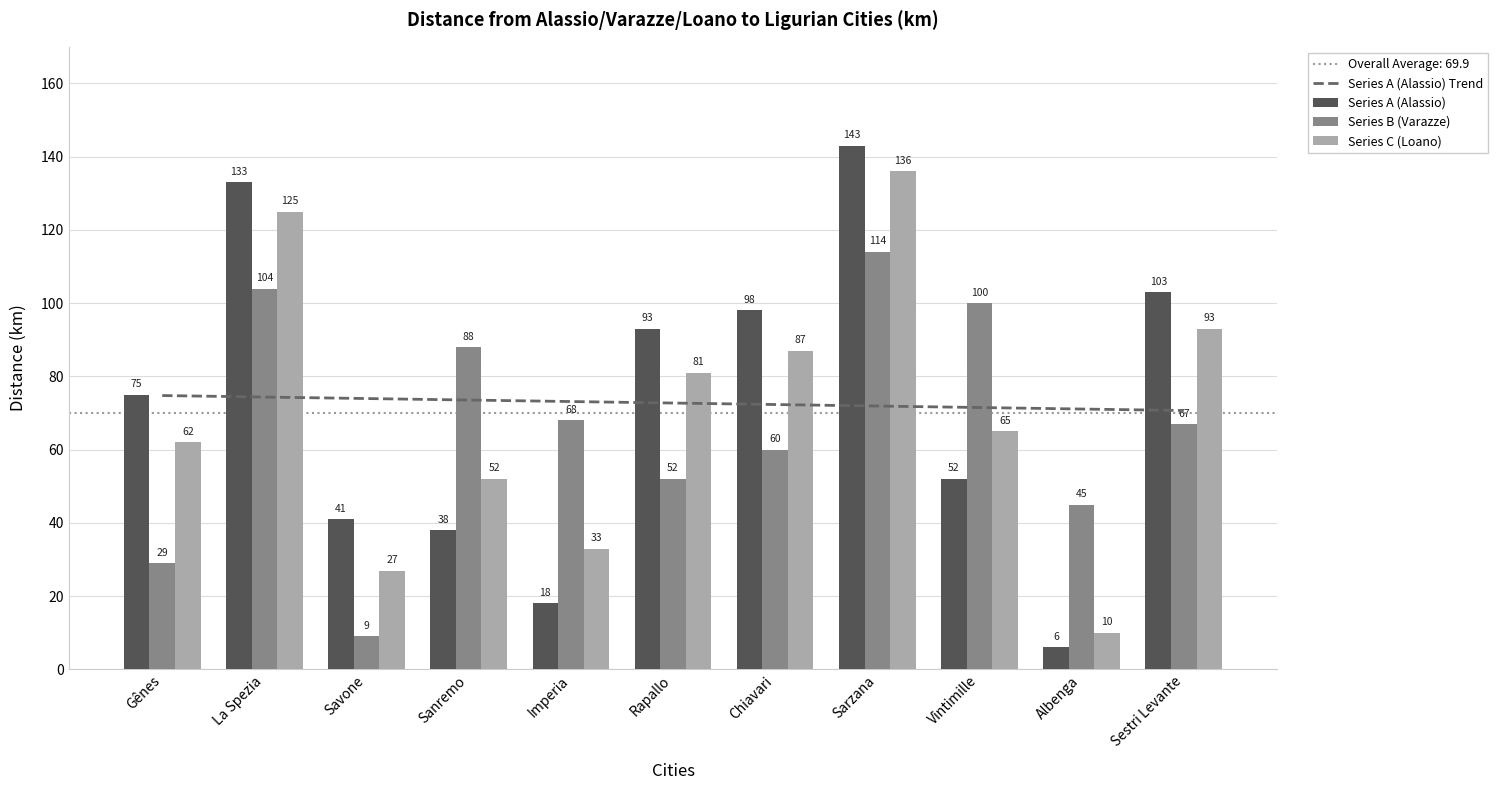

Does the chart contain stacked bars?

No